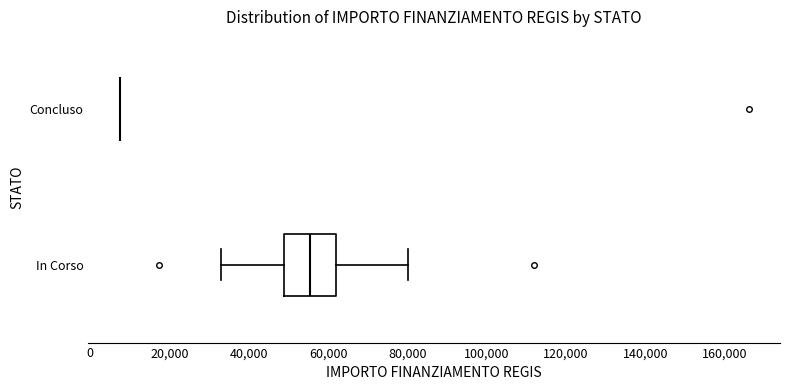

Reading bottom to top, read every box against the x-axis: the position of its median line, the range the box covers, and the ends of its whiskers. The values are not printed on the chart, so give them approximately, as read against the axis.

In Corso: median 56000, box 48000 to 62000, whiskers 32000 to 80000
Concluso: box collapsed to a line at 8000, whiskers 8000 to 8000